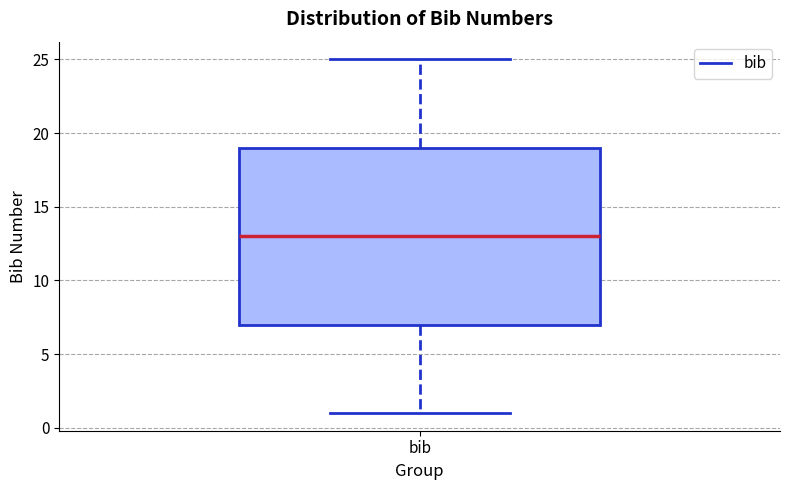

Where does the upper whisker of the box for bib end on the y-axis? The values are not printed on the chart, so give them approximately, as read against the axis.

25